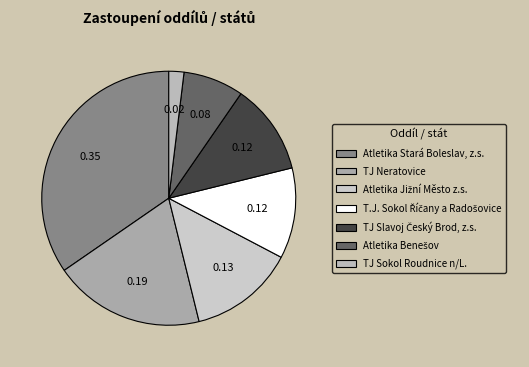

How many segments does this pie chart have?

7